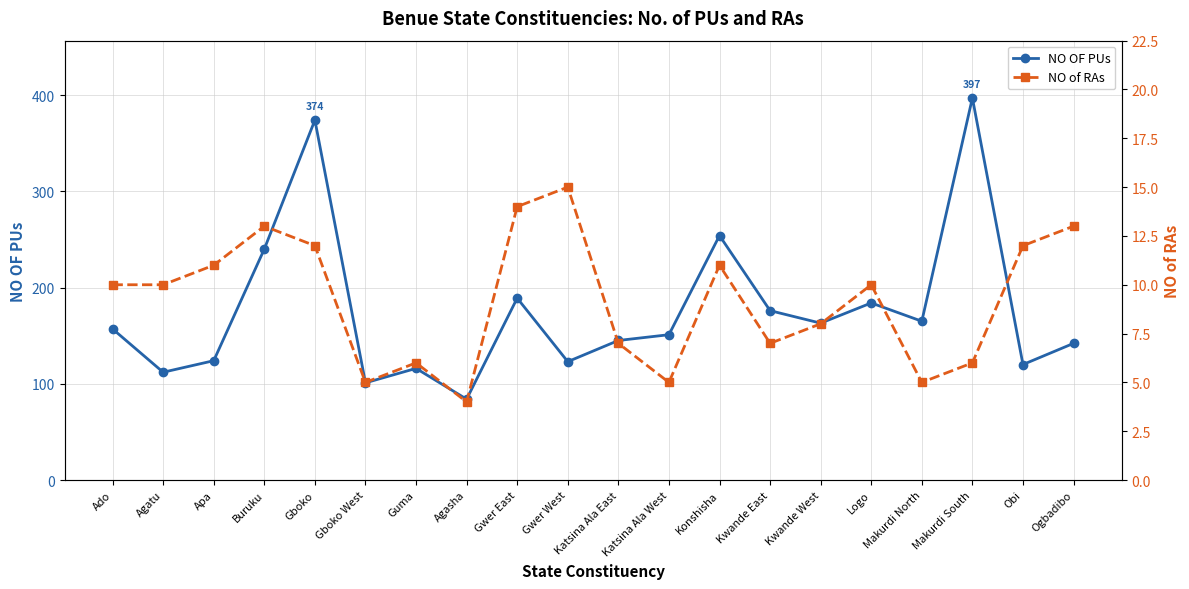

What is the average value of the NO OF PUs series?

176